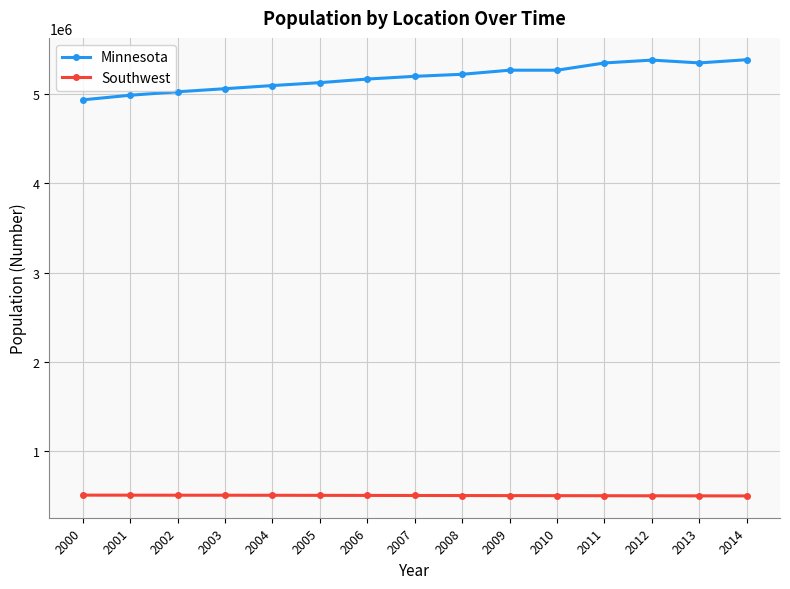

True or false: Southwest and Minnesota intersect in this chart.

False